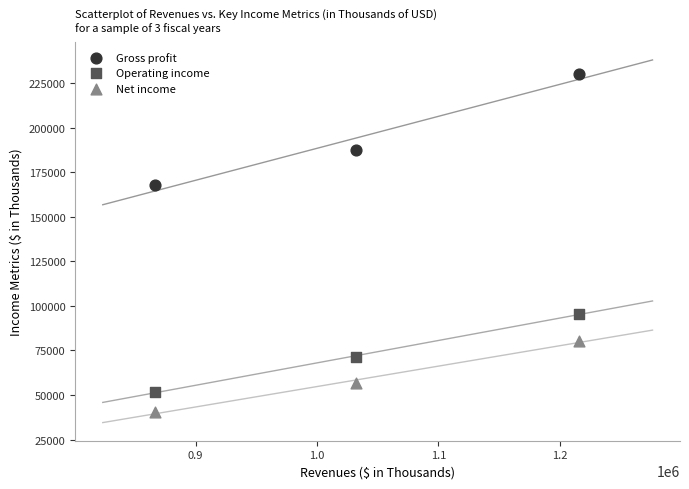

What are all the series names shown in the legend?

Gross profit, Operating income, Net income